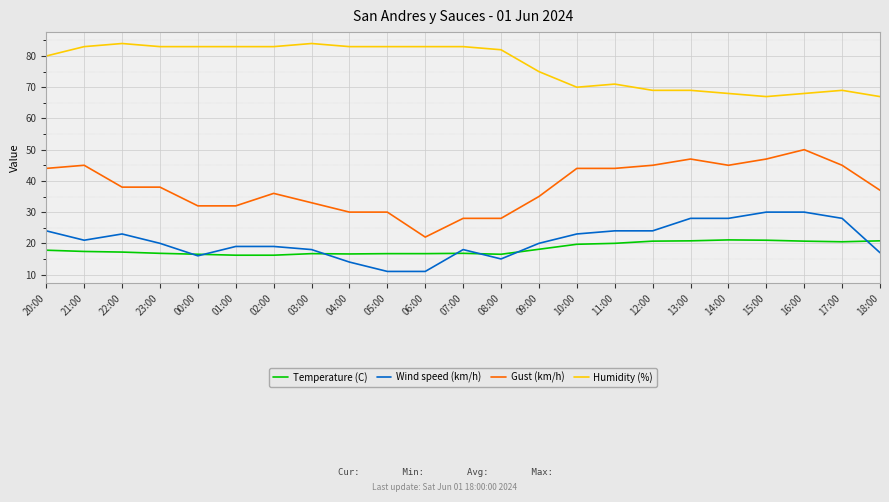

What is the minimum value for Temperature (C)?

16.2